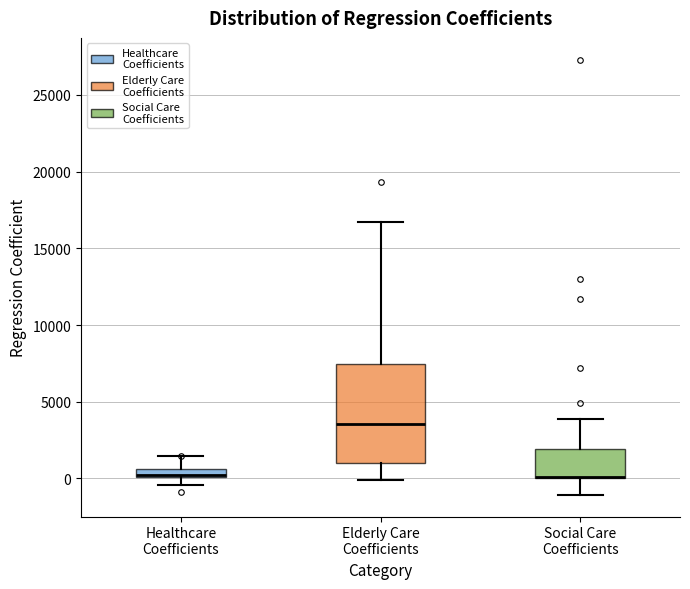

Comparing the boxes themselves (not the whiskers), which one is the tallest?

Elderly Care Coefficients